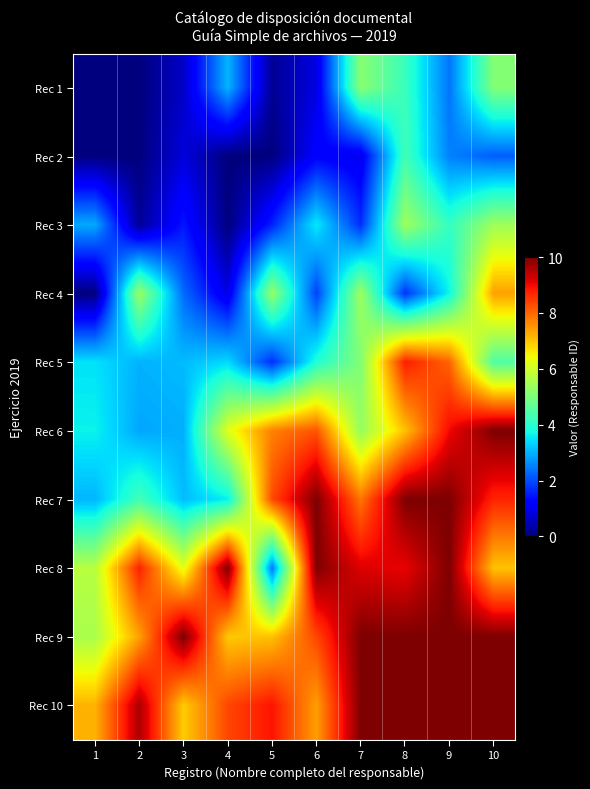

At which category does the chart reach its minimum across all series?

1